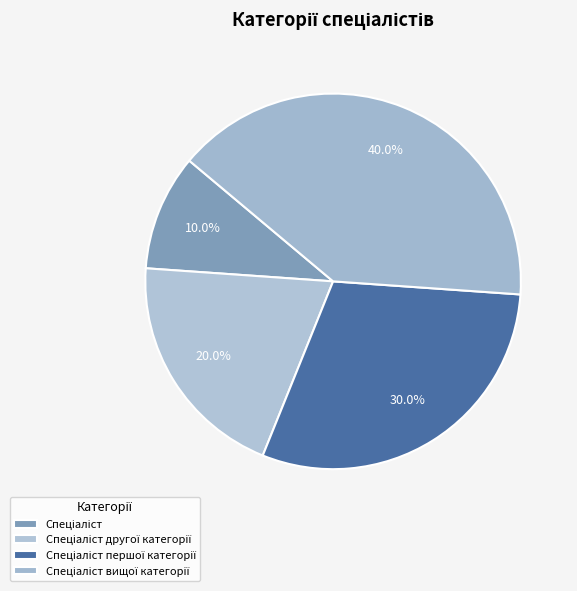

To the nearest percent, what is the difference between the Спеціаліст вищої категорії and Спеціаліст другої категорії slice percentages?

20%